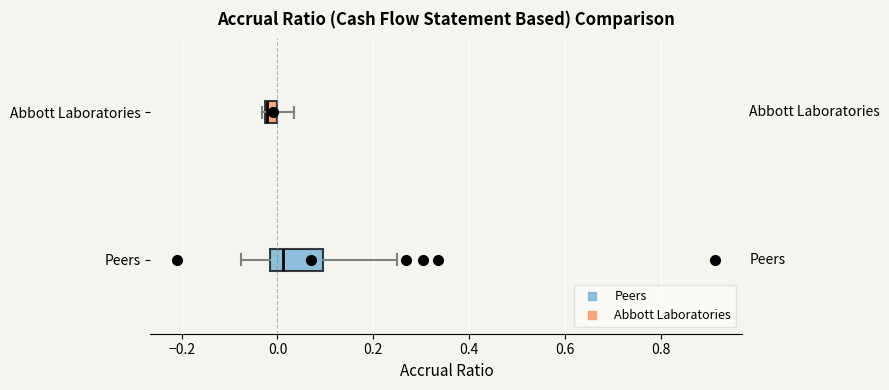

Which box has the furthest to the left median line?

Abbott Laboratories